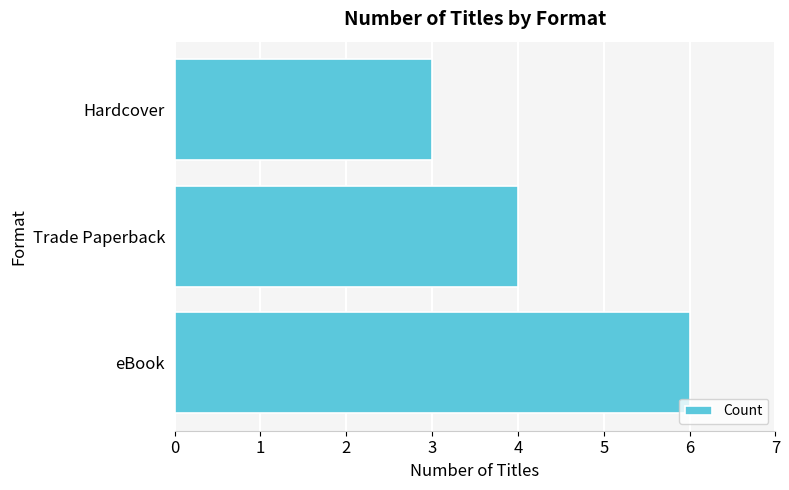

Approximately how many times larger is the value at eBook compared to Trade Paperback?

1.5